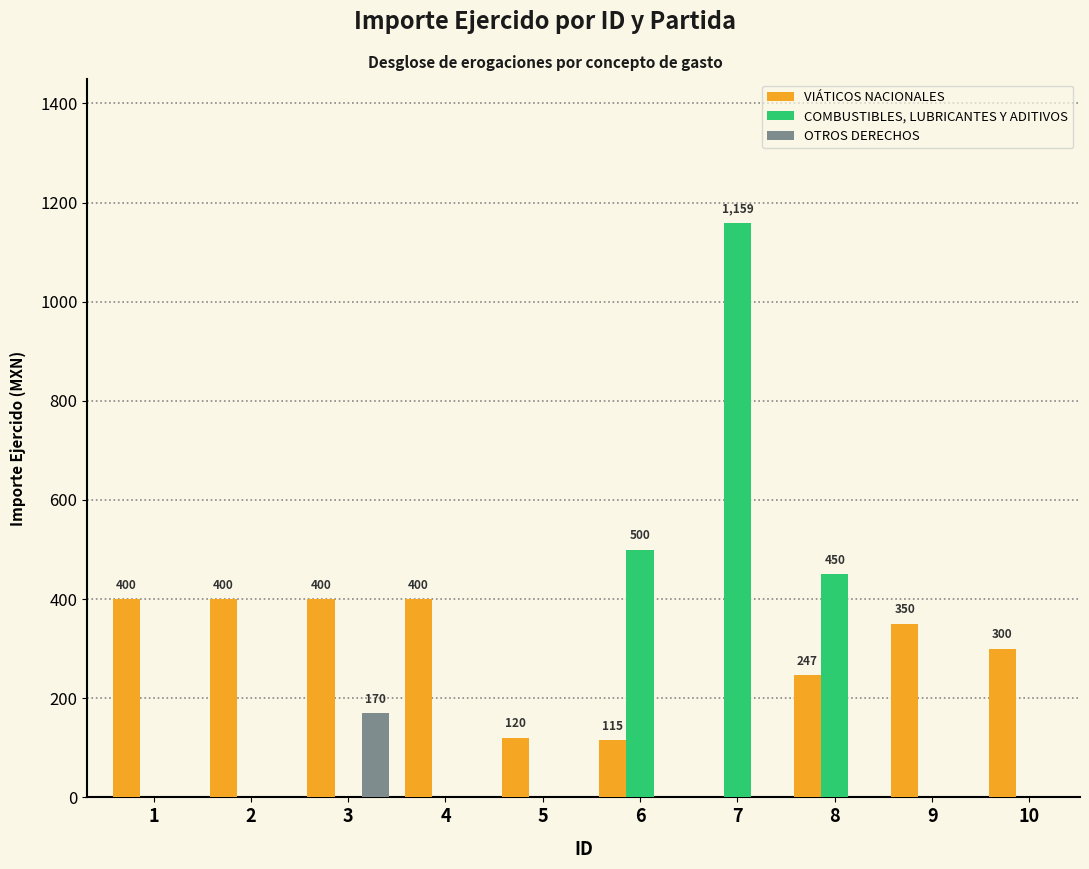

What is the maximum value shown in the chart?

1159.4